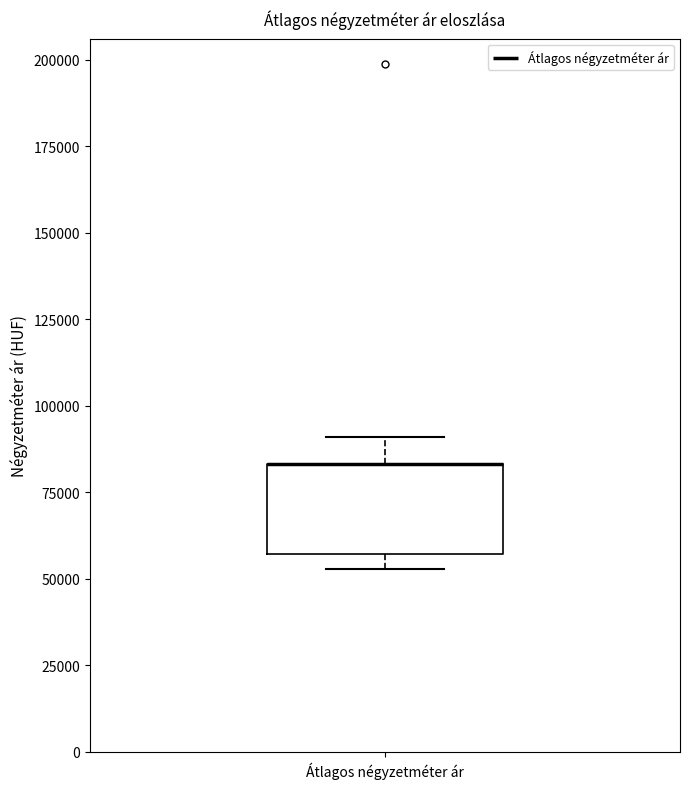

Transcribe this box plot: give where the median line is, the range the box spans, and where the two whiskers end, as read against the y-axis. The values are not printed on the chart, so give them approximately, as read against the axis.

median 85000 (drawn on the box's upper edge), box 55000 to 85000, whiskers 55000 (just below the box's lower edge) to 90000